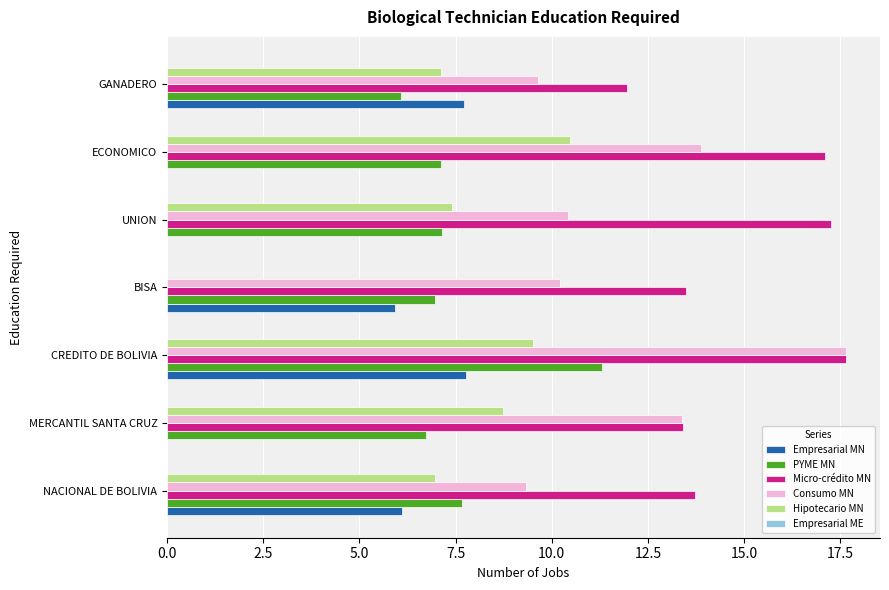

What is the sum of the Consumo MN values at UNION and GANADERO?

20.1